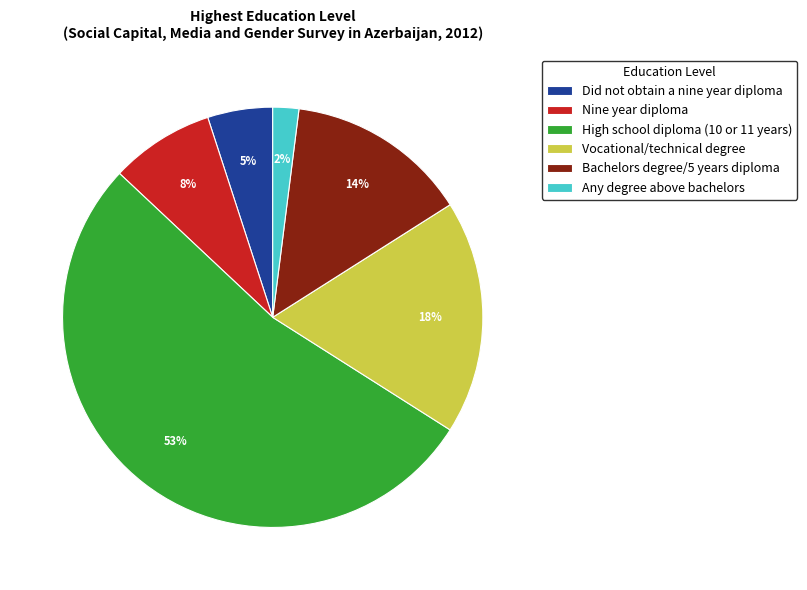

Is Bachelors degree/5 years diploma the majority of the pie?

No